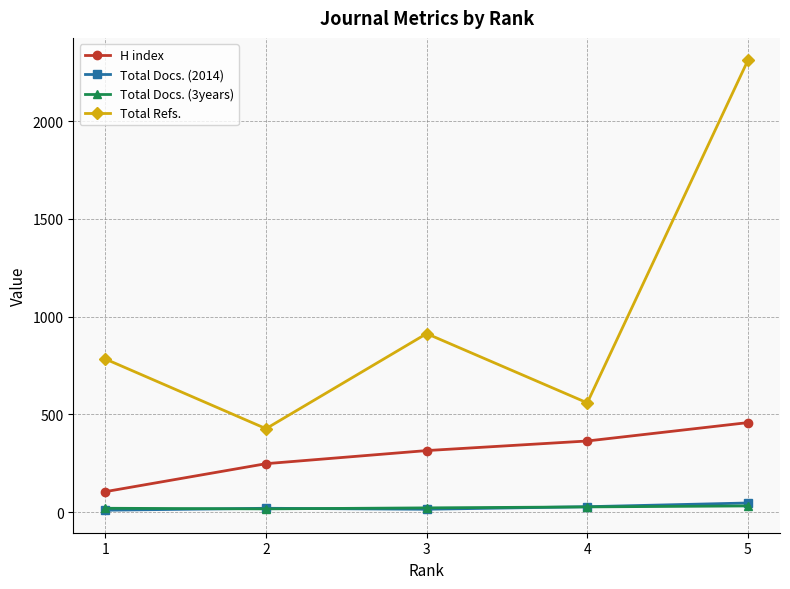

What is the maximum value shown in the chart?

2310